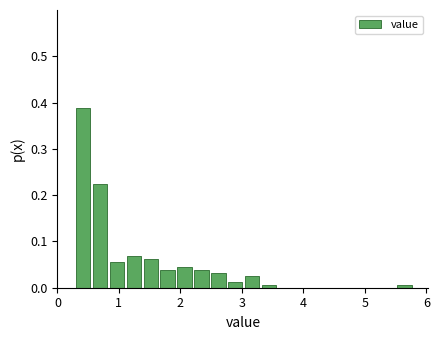

Read against the x-axis, roughly where is the centre of the tallest bar?

0.4